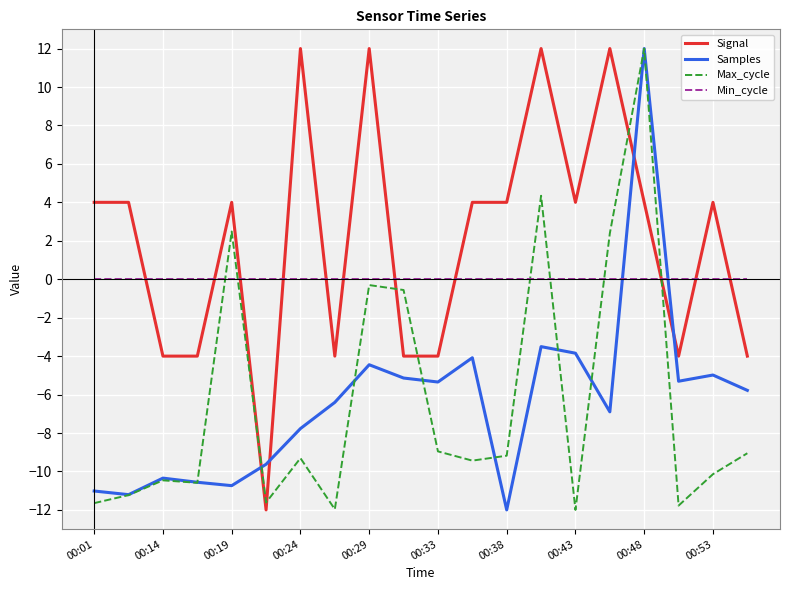

After their last crossing, which series has the higher values: Max_cycle or Min_cycle?

Min_cycle